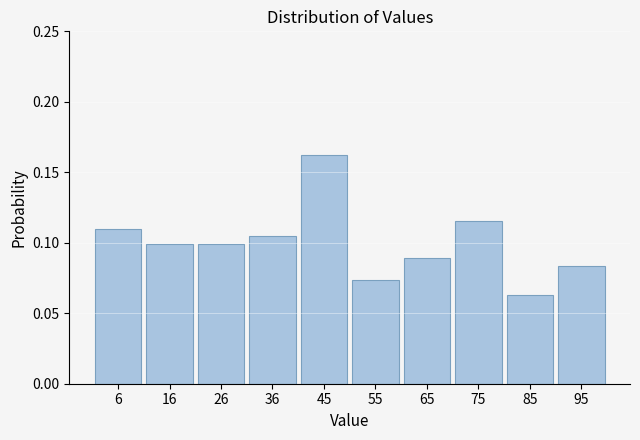

Over which range of the x-axis is the bar tallest?

41 to 50